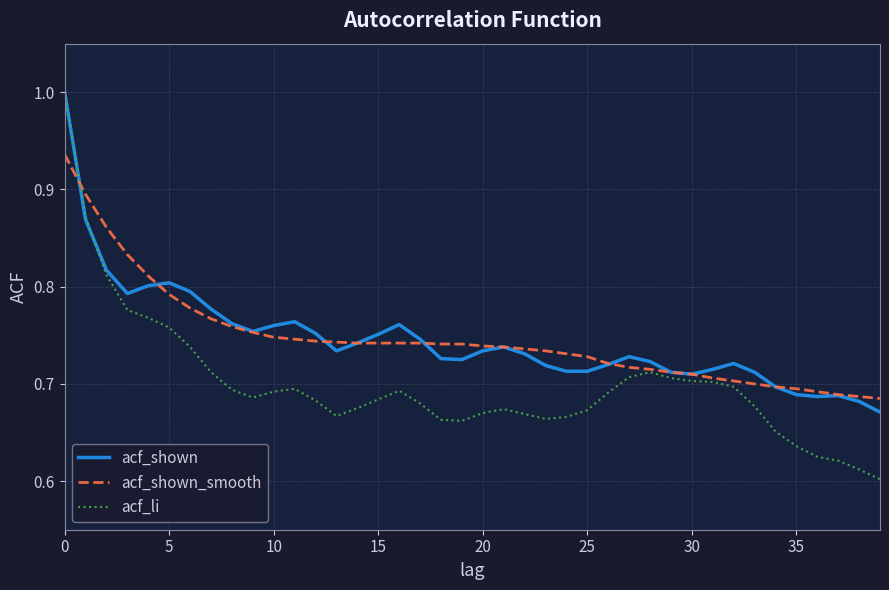

Which series has the largest range (max minus min)?

acf_li